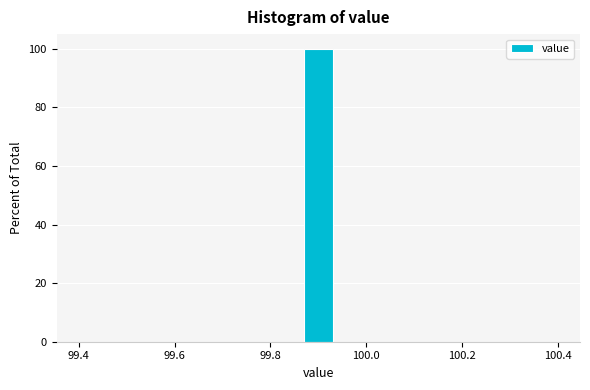

Around what value on the x-axis is the tallest bar? Give the approximate position of its centre, as read against the axis.

99.90